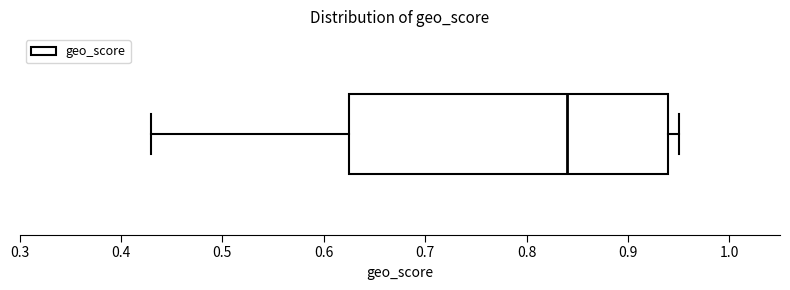

Where is the left edge of the box on the x-axis? The values are not printed on the chart, so give them approximately, as read against the axis.

0.63